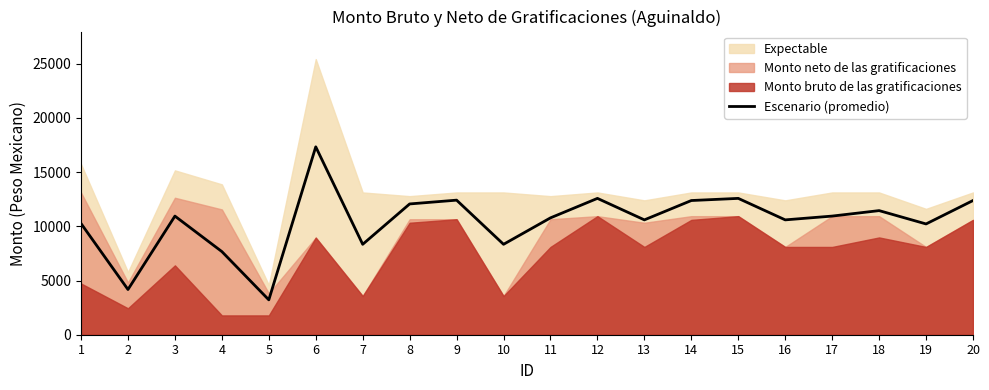

What is the value of the 3rd point from the left?

10942.2